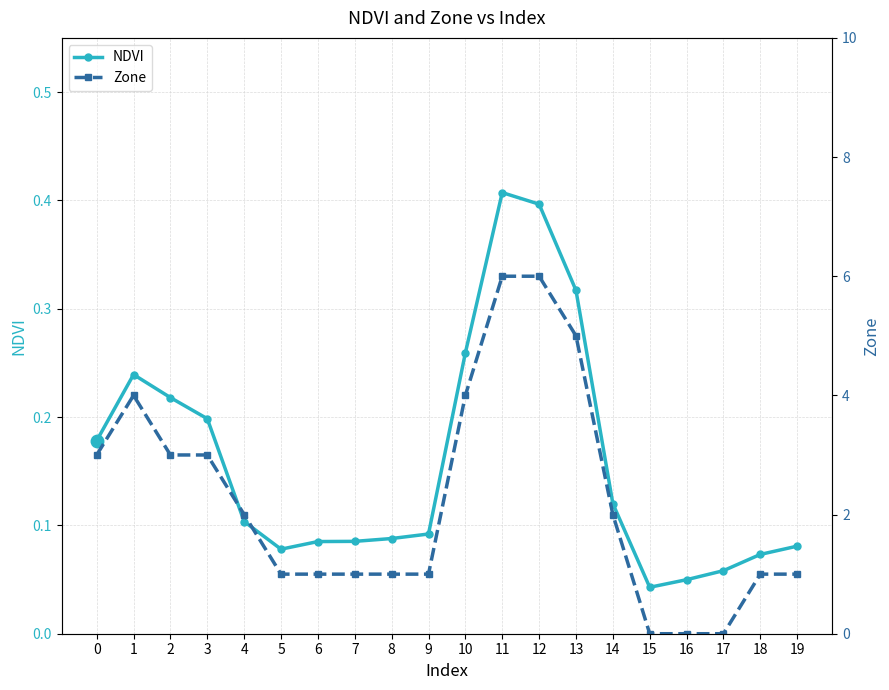

List the labels in order of NDVI value, largest first.

11, 12, 13, 10, 1, 2, 3, 0, 14, 4, 9, 8, 7, 6, 19, 5, 18, 17, 16, 15